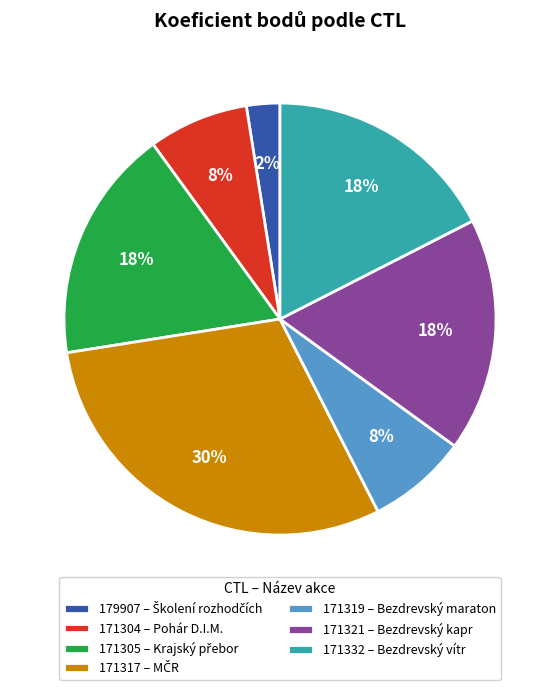

What is the ratio of the value at 171332 to the value at 171305?

1.0